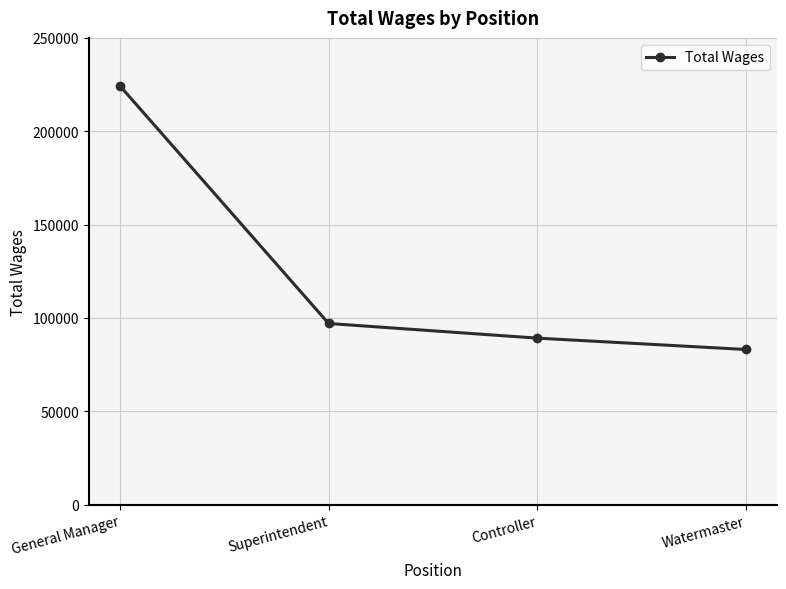

What is the average value?

123385